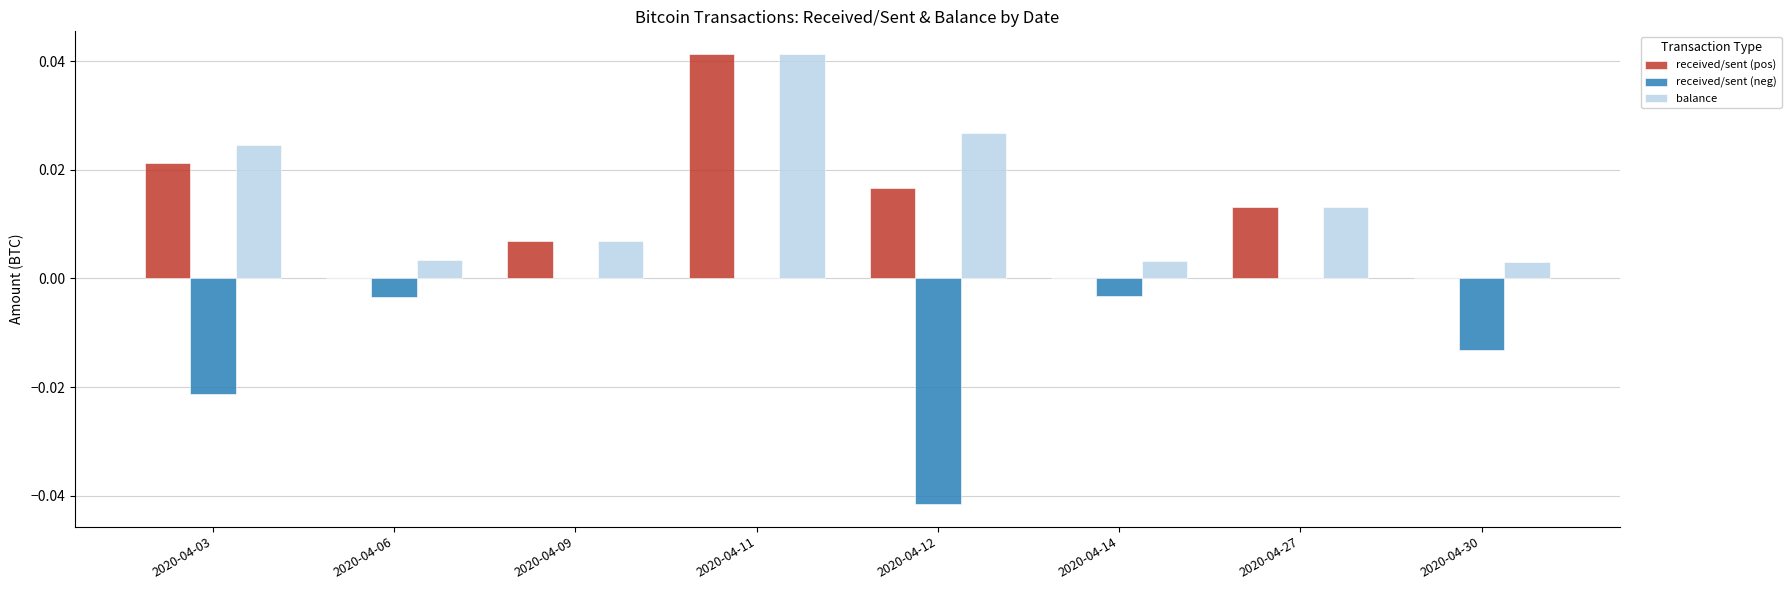

Count the number of data series in this chart.

3